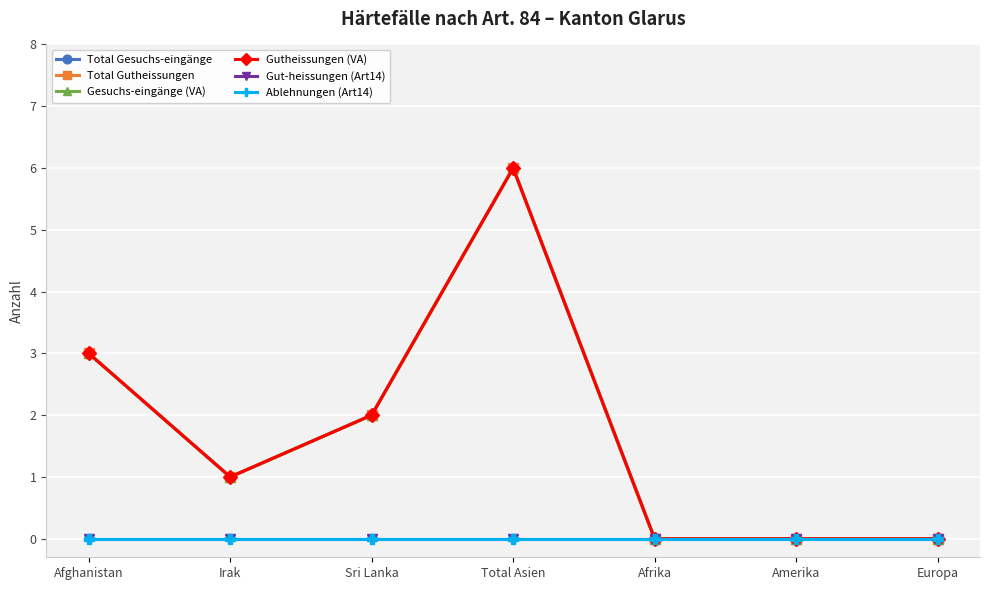

Does the chart have visible grid lines?

Yes